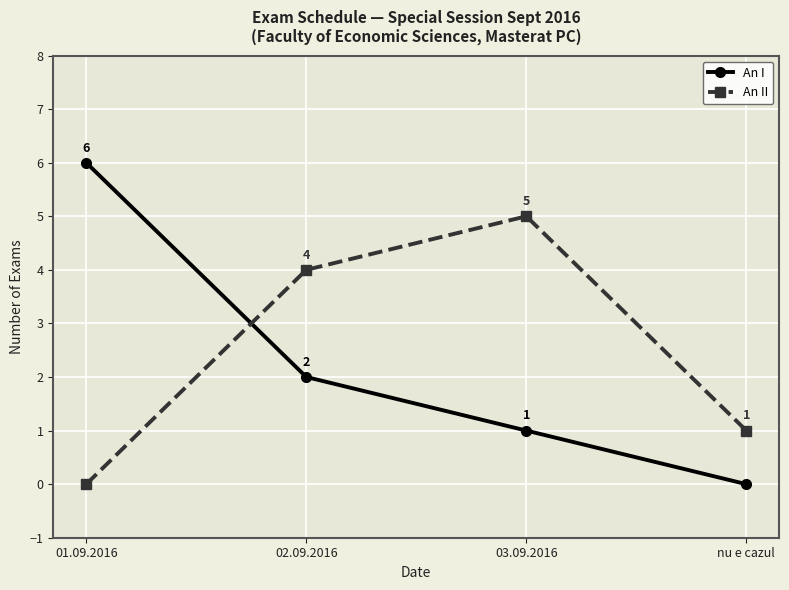

Which series has the largest total across all categories?

An II